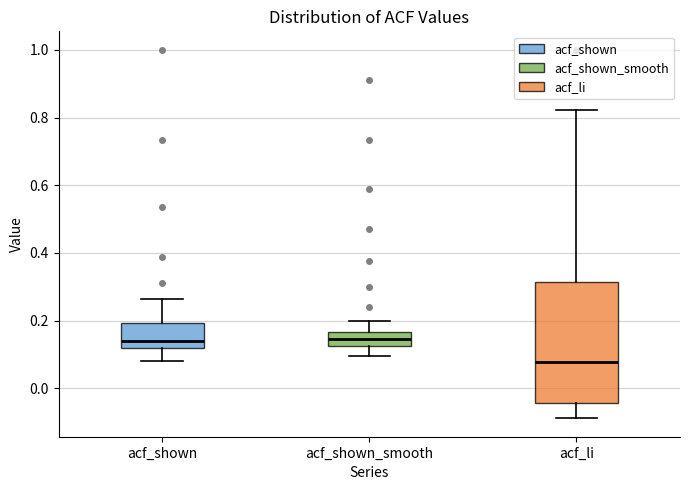

Comparing the boxes themselves (not the whiskers), which one is the tallest?

acf_li